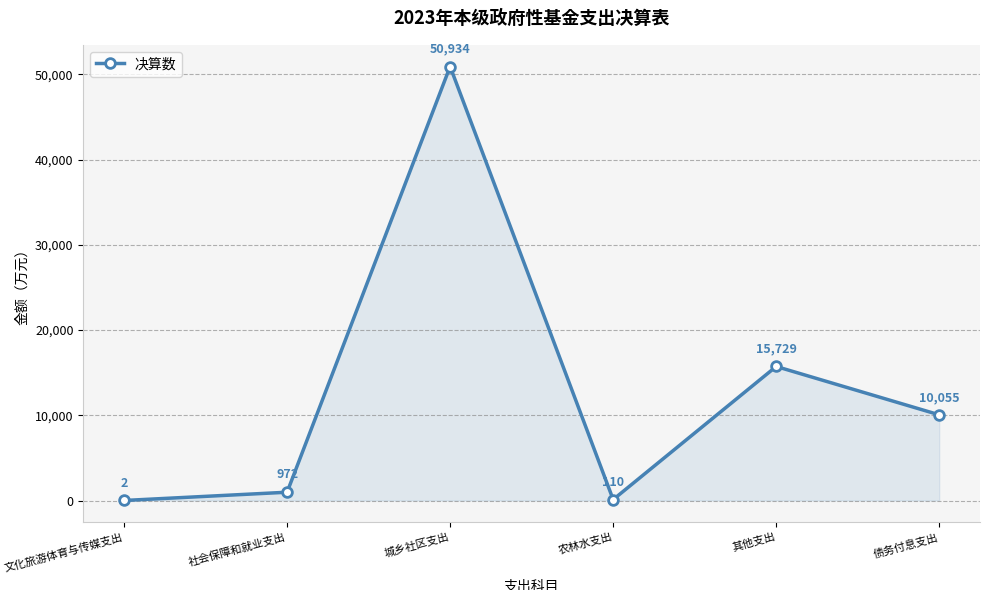

How many points are lower than both their immediate neighbors (excluding endpoints)?

1